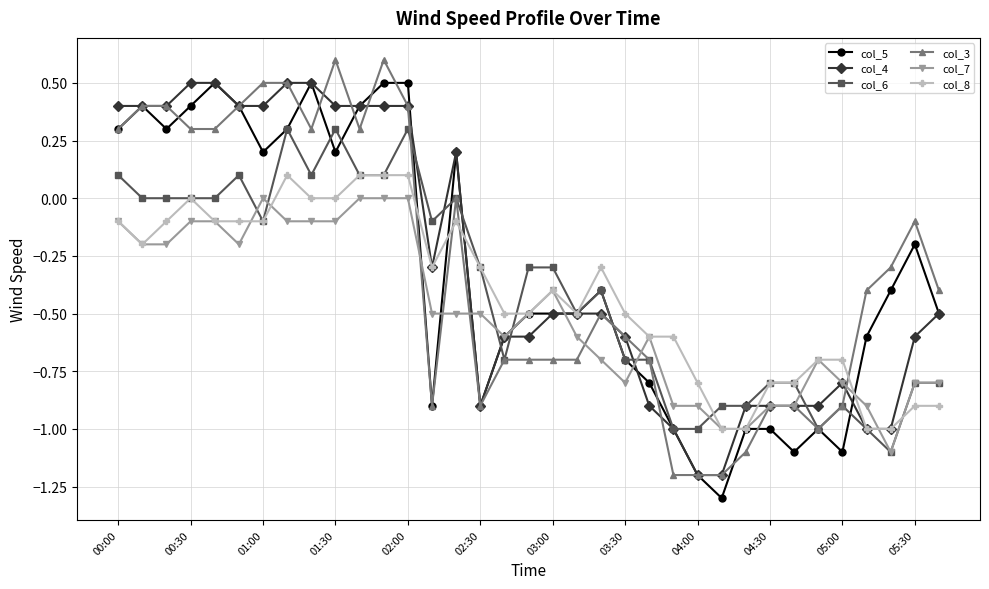

What is the value of the col_7 point at the 33rd from the left?

-1.1